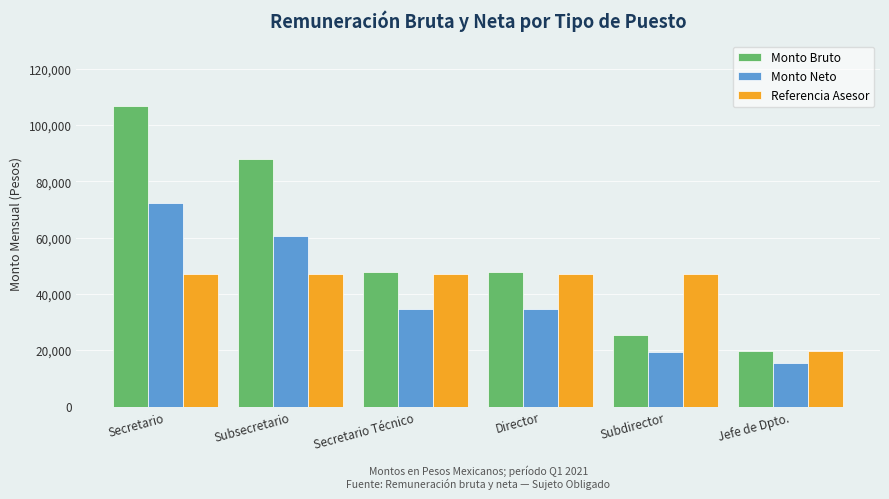

At how many categories does at least one series exceed 97205?

1